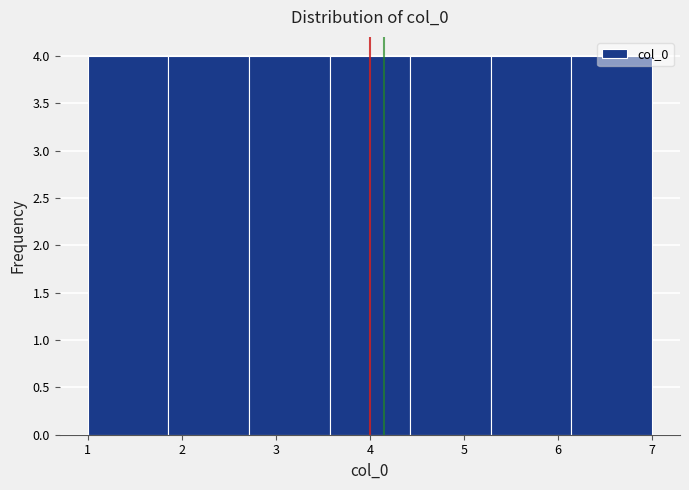

Reading left to right, transcribe this chart: for each bar, give the range it covers on the x-axis and its height. Neither the bar edges nor the heights are printed on the chart, so give them approximately, as read against the axes.

1.0 to 1.9: 4
1.9 to 2.7: 4
2.7 to 3.6: 4
3.6 to 4.4: 4
4.4 to 5.3: 4
5.3 to 6.1: 4
6.1 to 7.0: 4